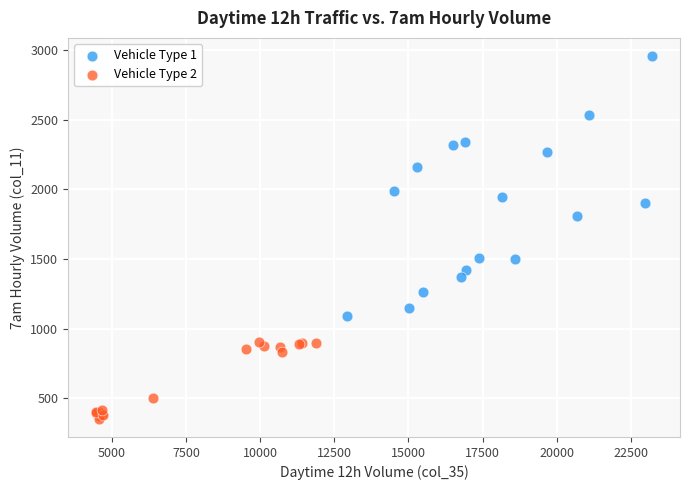

Which series contains the highest Y value?

Vehicle Type 1